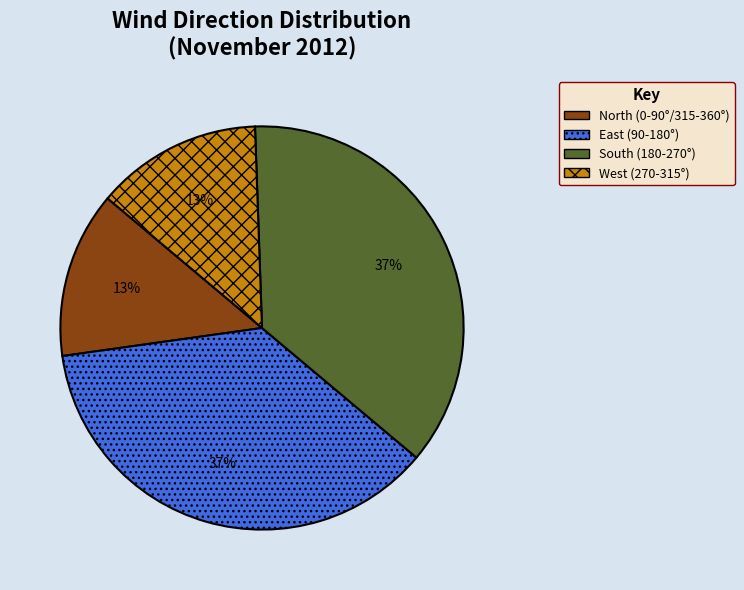

To the nearest percent, what is the combined percentage of North (0-90°/315-360°) and East (90-180°)?

50%